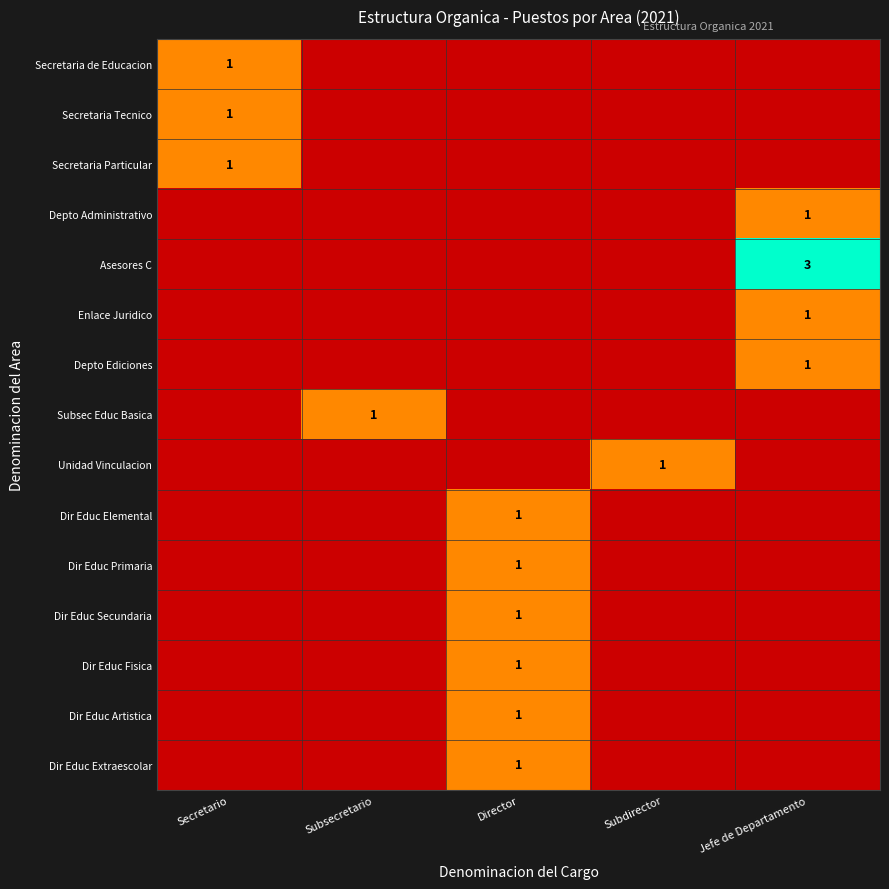

At how many categories does at least one series exceed 1?

1